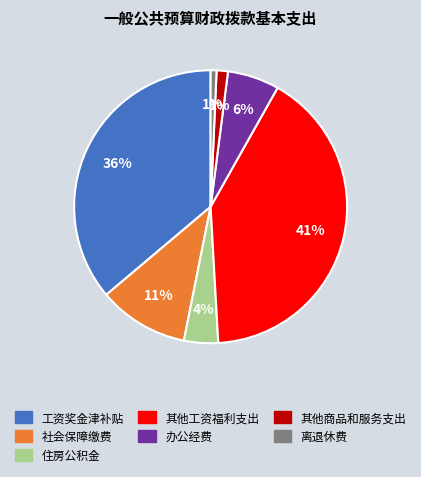

Is there a majority slice in this chart?

No